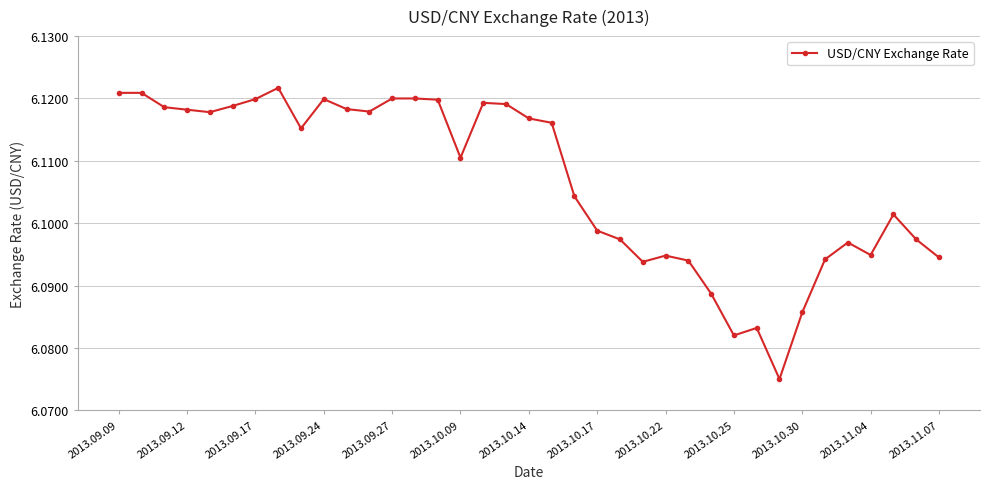

How many lines are shown in the chart?

1